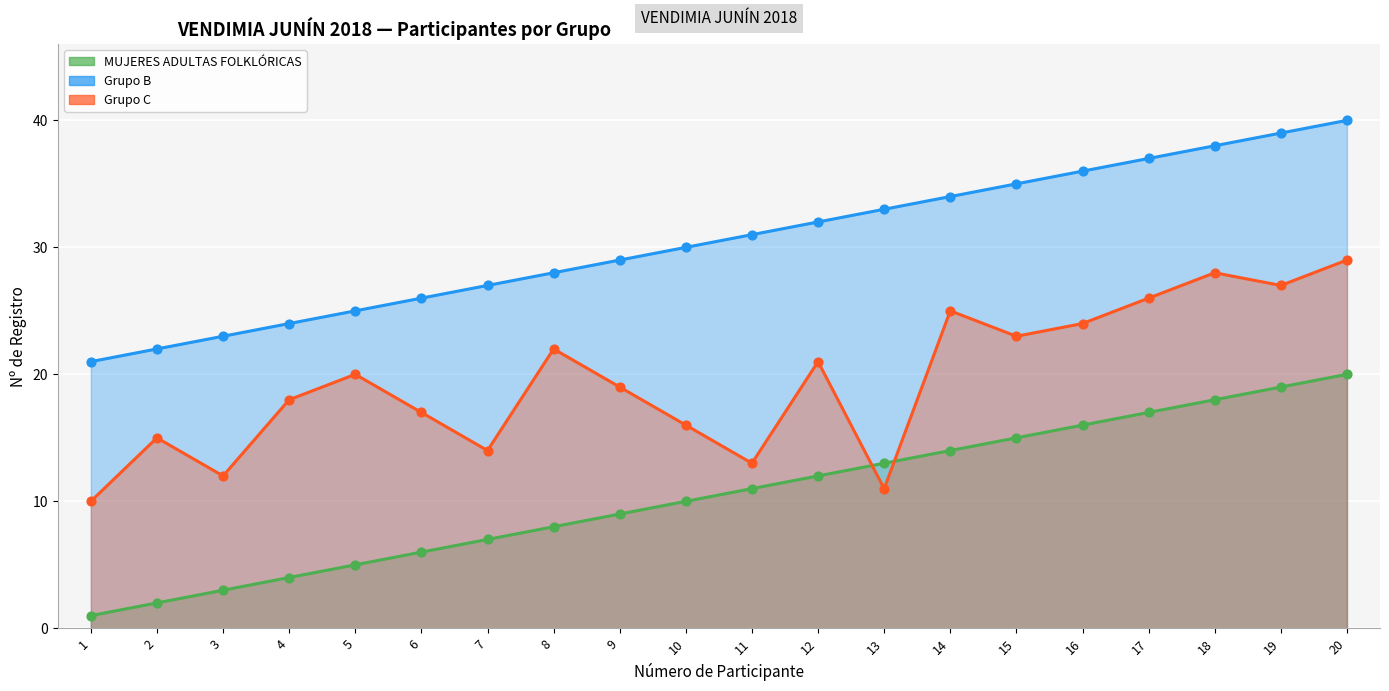

Which series has the widest spread of Y values?

MUJERES ADULTAS FOLKLÓRICAS